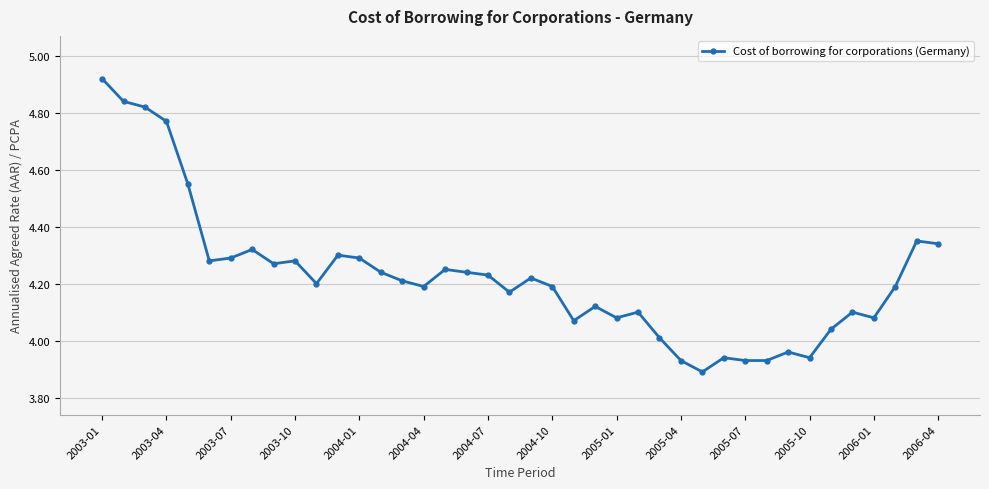

How many data points are less than 4?

7